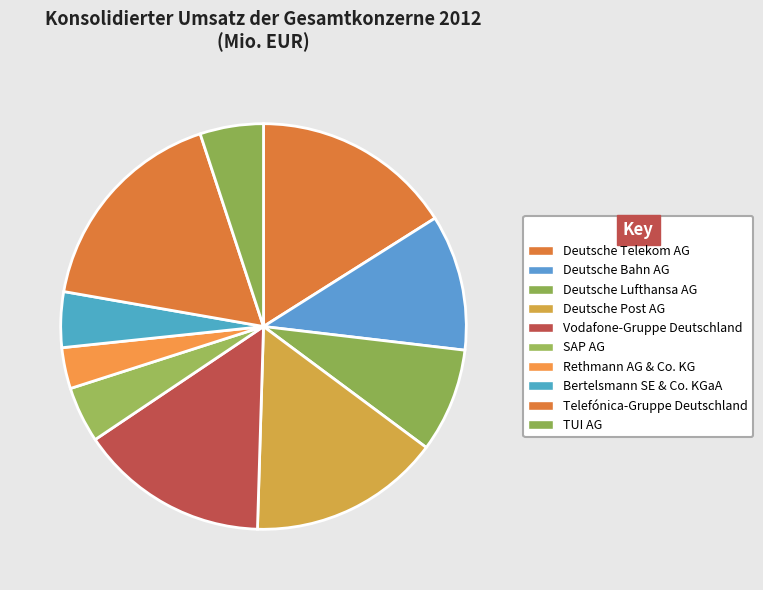

To the nearest percent, what portion does SAP AG represent?

4%